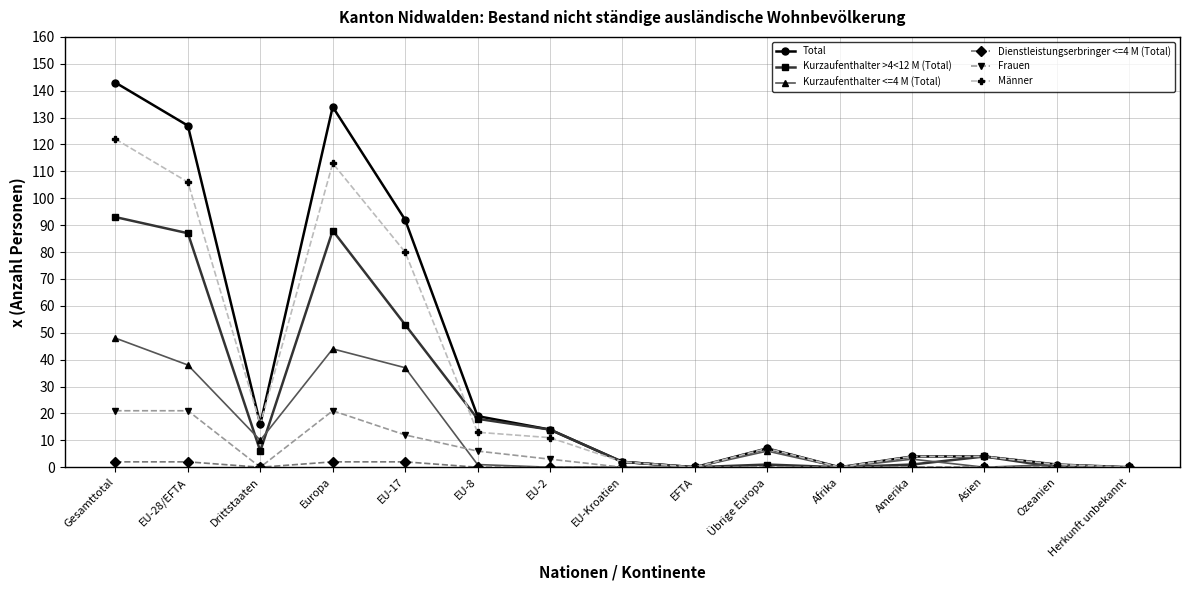

What is the average value of the Kurzaufenthalter <=4 M (Total) series?

13